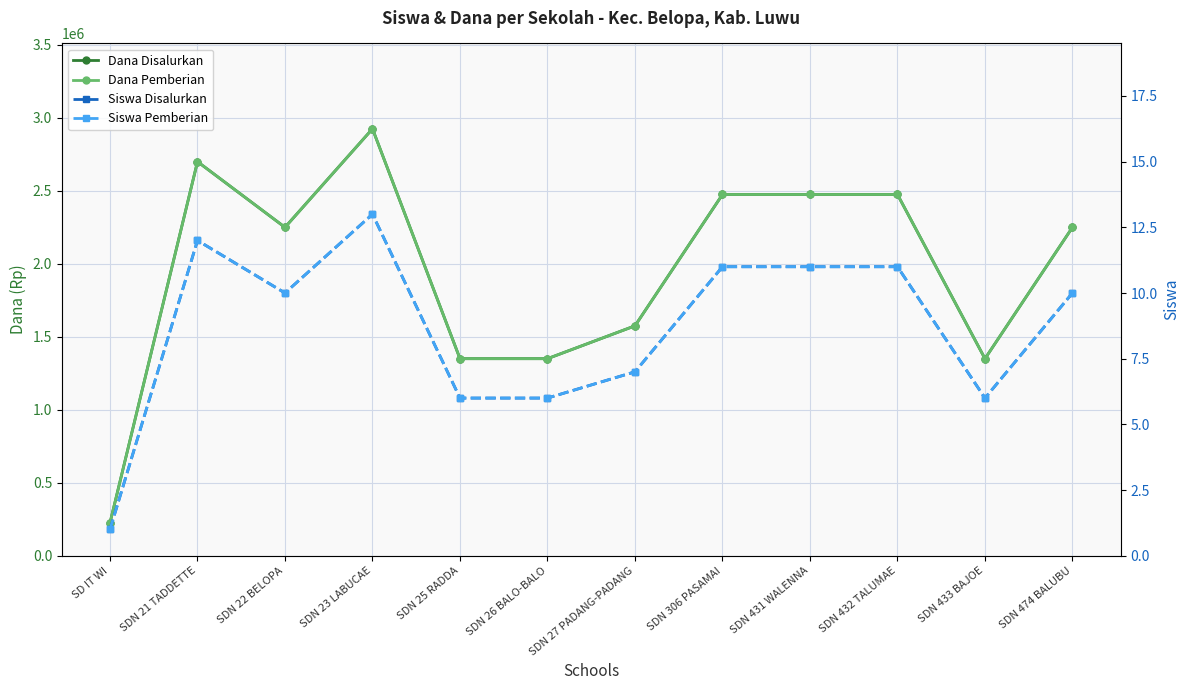

What is the sum of all Dana Disalurkan values?

23400000